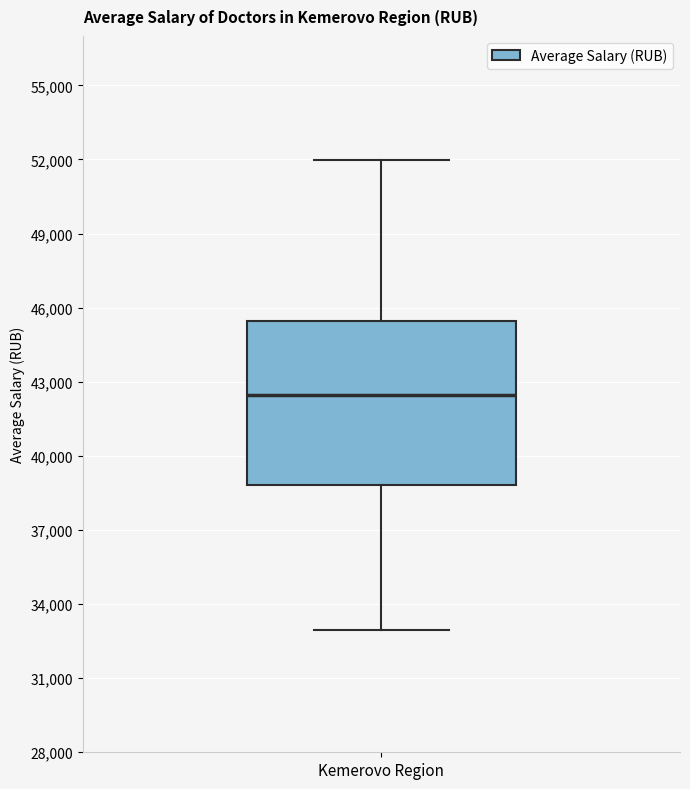

Where is the lower edge of the box for Kemerovo Region on the y-axis? The values are not printed on the chart, so give them approximately, as read against the axis.

39000